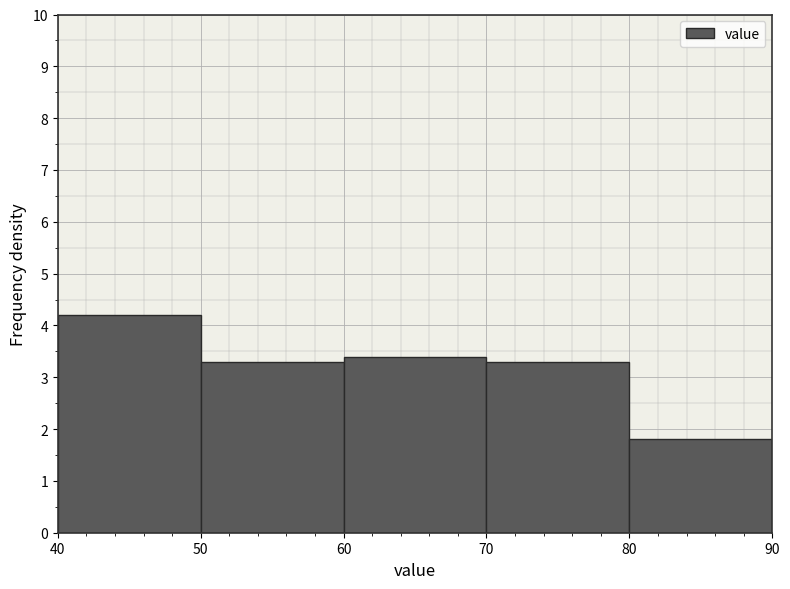

Reading left to right, list every bar in this chart as the range it spans on the x-axis followed by its height. The values are not printed on the chart, so give them approximately, as read against the axis.

40 to 50: 4.2
50 to 60: 3.3
60 to 70: 3.4
70 to 80: 3.3
80 to 90: 1.8